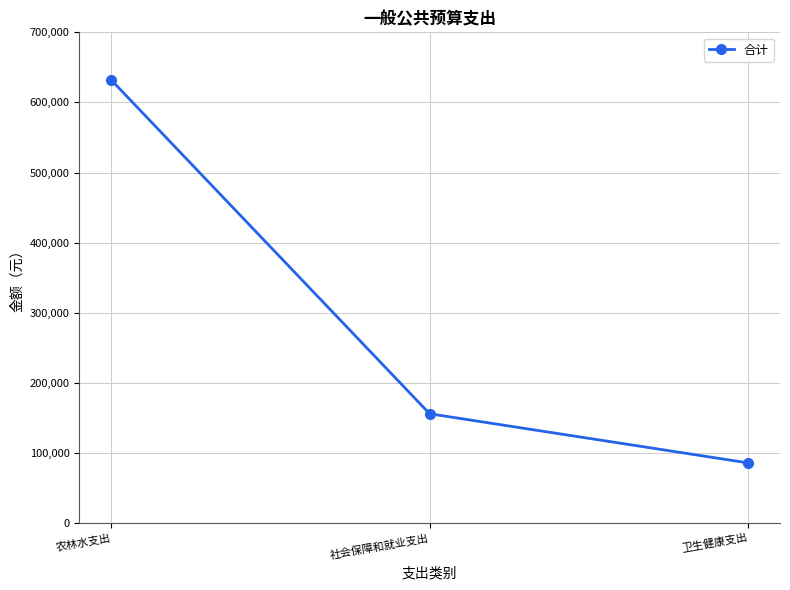

Rank the categories by value from lowest to highest.

卫生健康支出, 社会保障和就业支出, 农林水支出